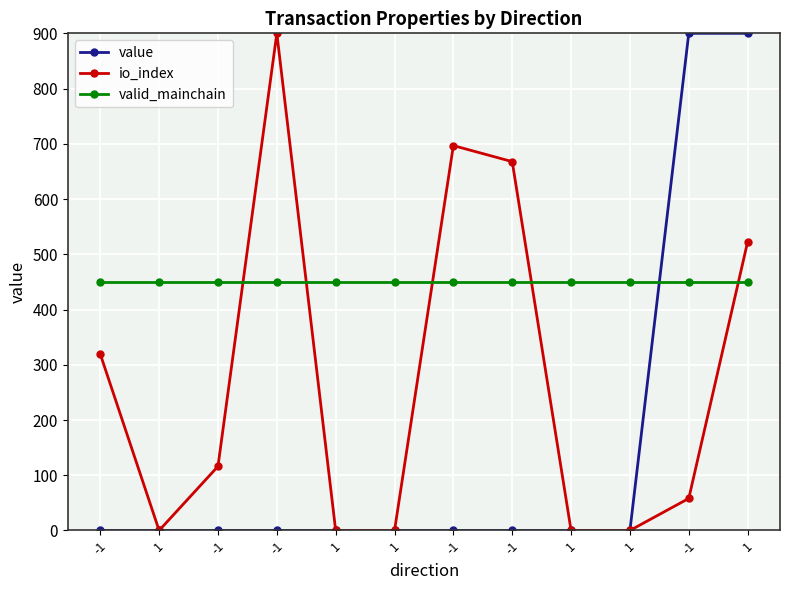

How many data points does each series have?

12